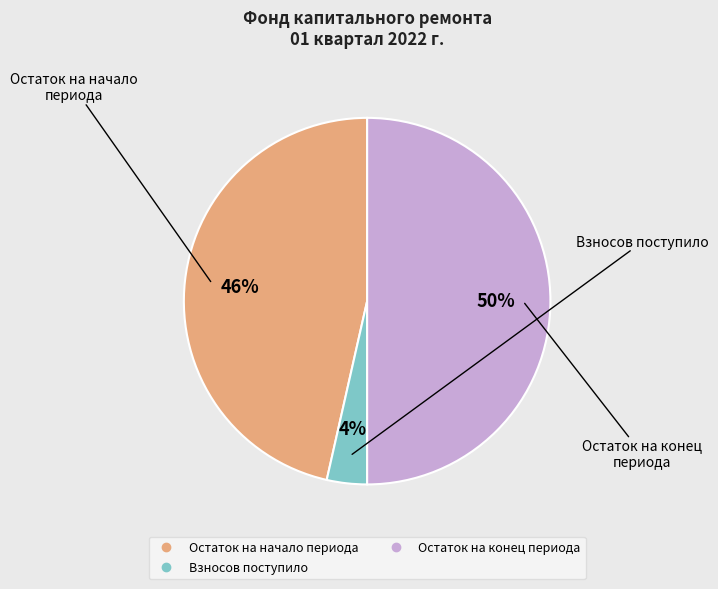

To the nearest percent, what is the average slice percentage?

33%